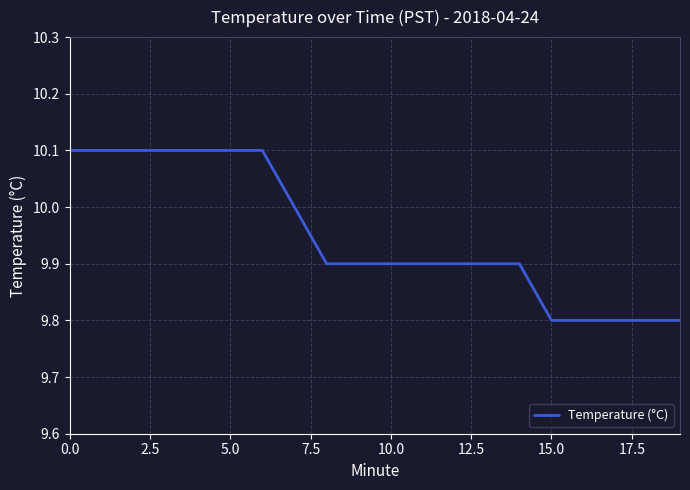

What is the greatest value displayed?

10.1